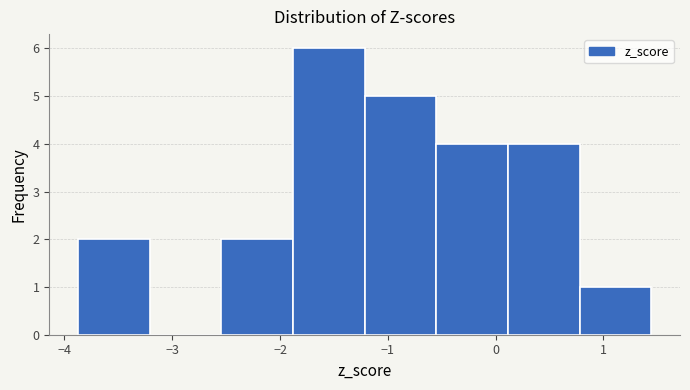

Which range on the x-axis has the tallest bar?

-1.9 to -1.2